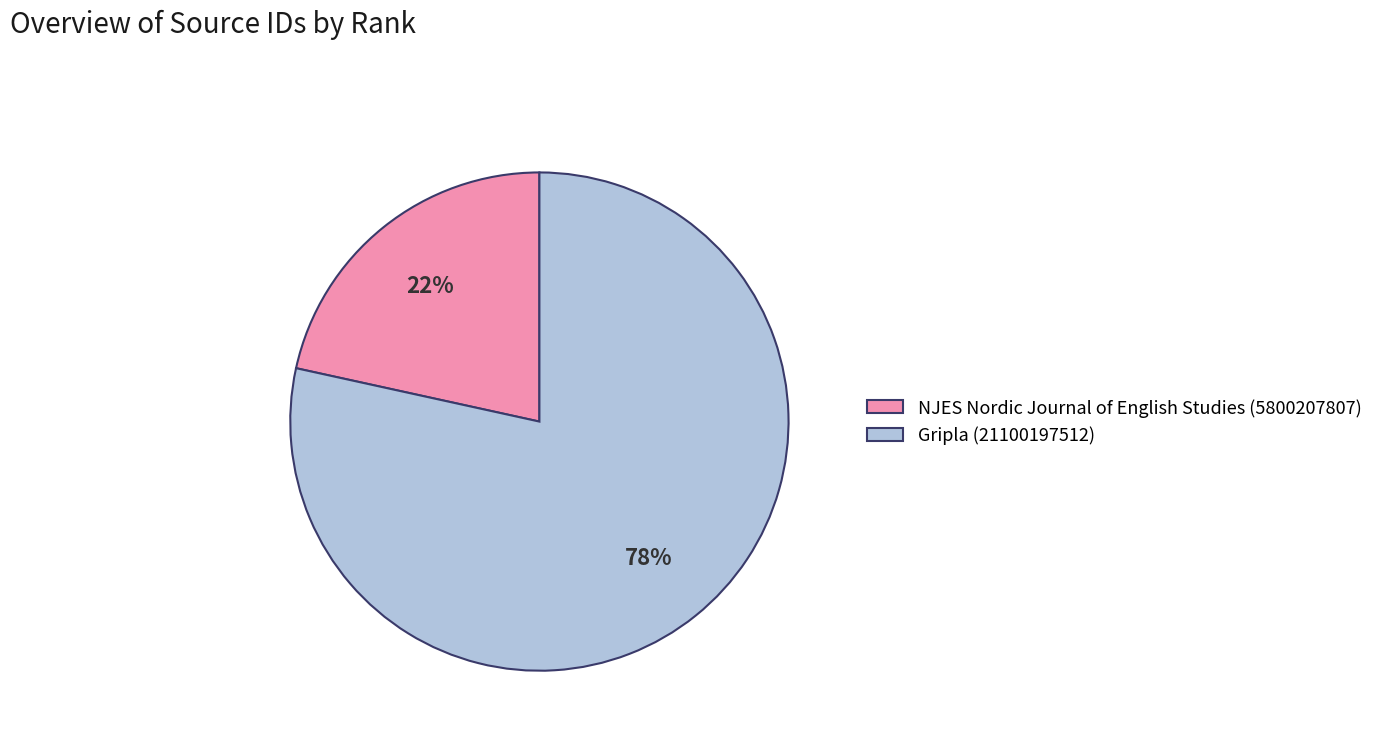

Which category has the biggest portion of the pie?

Gripla (21100197512)